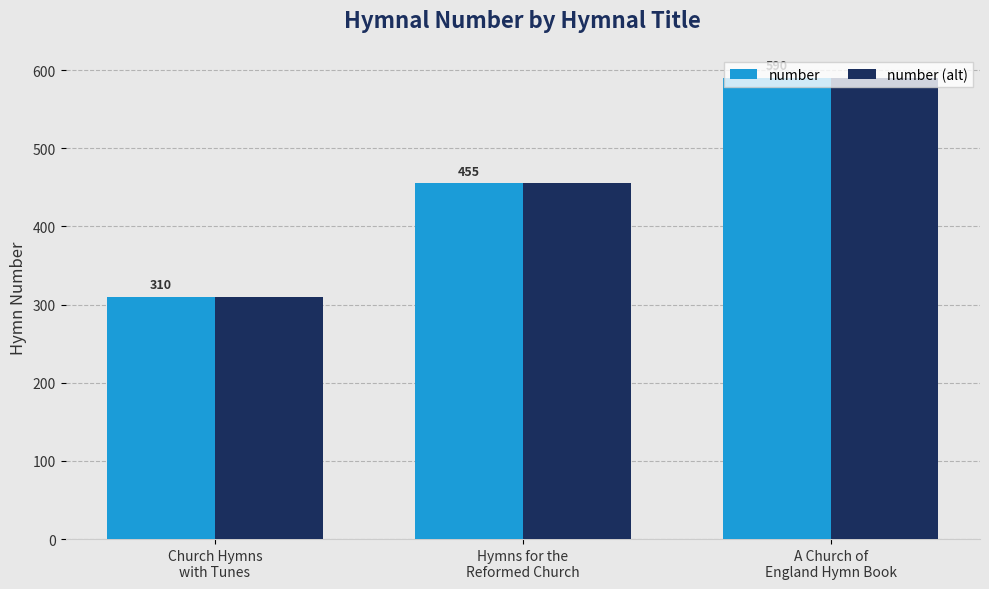

Reading left to right, what are all the values shown in this chart?

number: 310	455	590
number (alt): 310	455	590